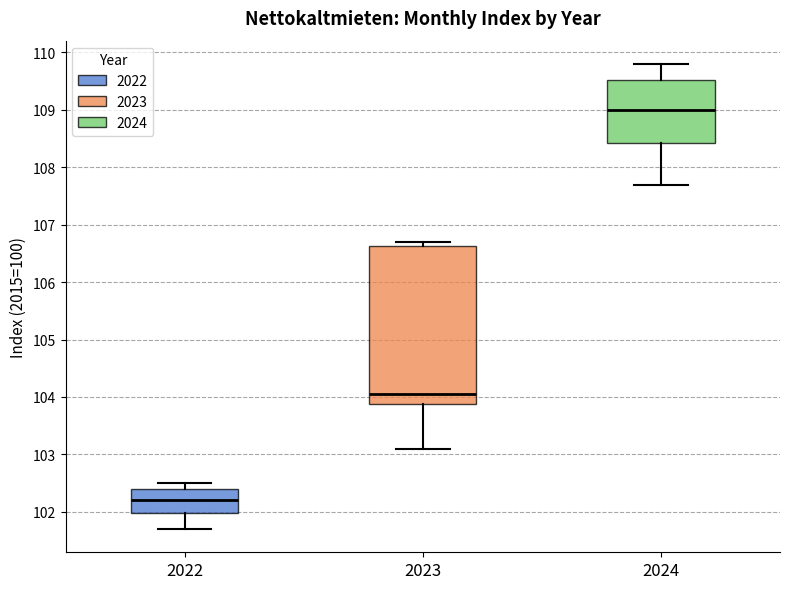

Reading left to right, transcribe this box plot: for each box, give where its median line is, the range the box spans, and where its two whiskers end, as read against the y-axis. The values are not printed on the chart, so give them approximately, as read against the axis.

2022: median 102.2, box 102.0 to 102.4, whiskers 101.7 to 102.5
2023: median 104.1, box 103.9 to 106.6, whiskers 103.1 to 106.7
2024: median 109.0, box 108.4 to 109.5, whiskers 107.7 to 109.8